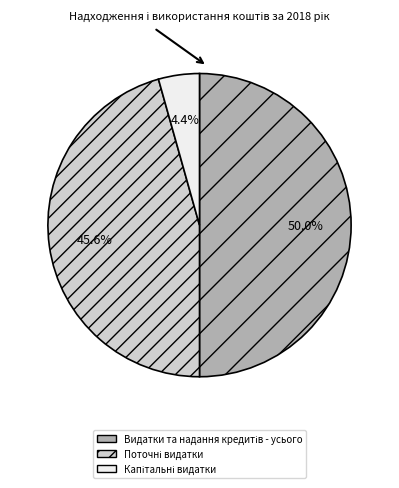

Between Поточні видатки and Видатки та надання кредитів - усього, which is larger?

Видатки та надання кредитів - усього